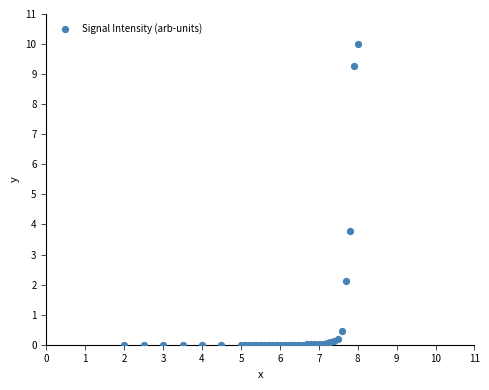

What Y value in the scatter plot is closest to 5?

3.8